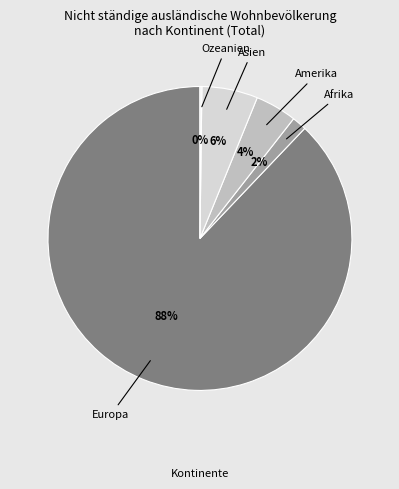

Approximately how many times larger is the value at Afrika compared to Asien?

0.3